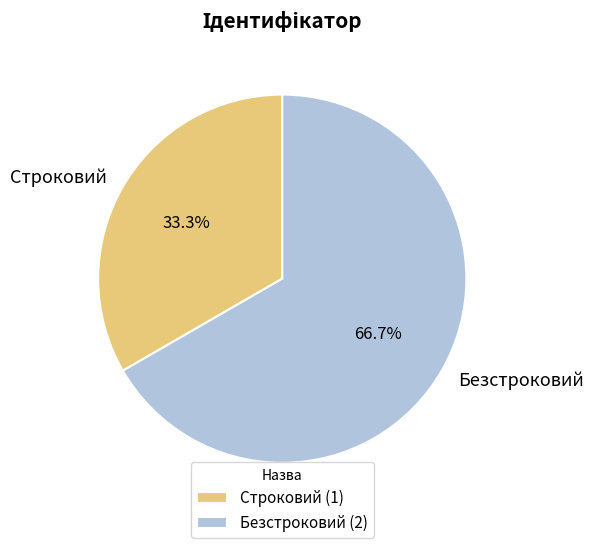

What is the smallest slice in the pie chart?

Строковий